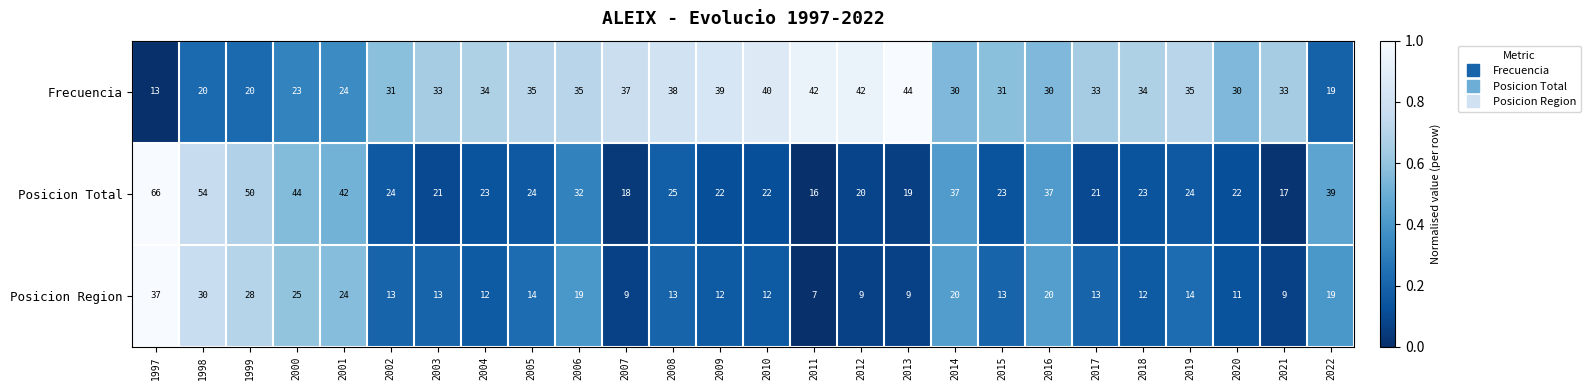

What is the difference between the maximum and minimum values in the Posicion Total series?

50